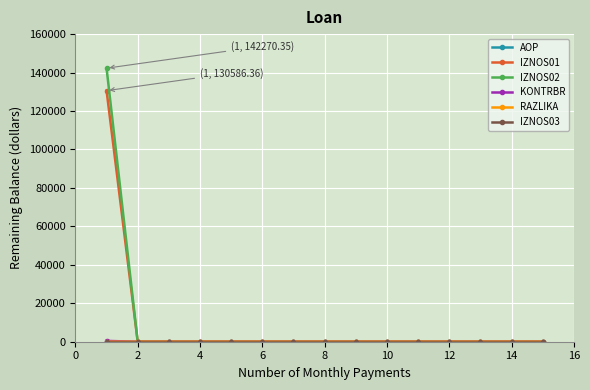

Which series has the largest range (max minus min)?

IZNOS02